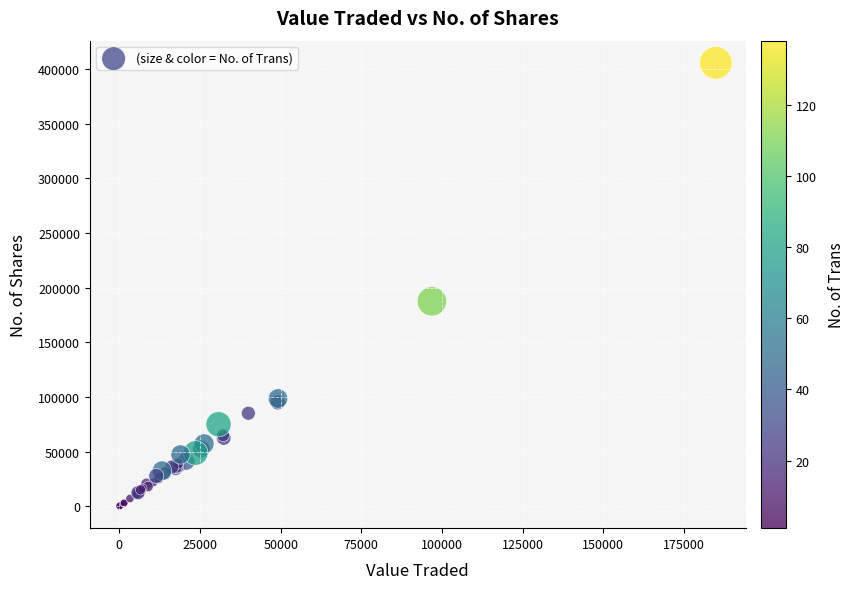

What Y value in the scatter plot is closest to 202890?

187390